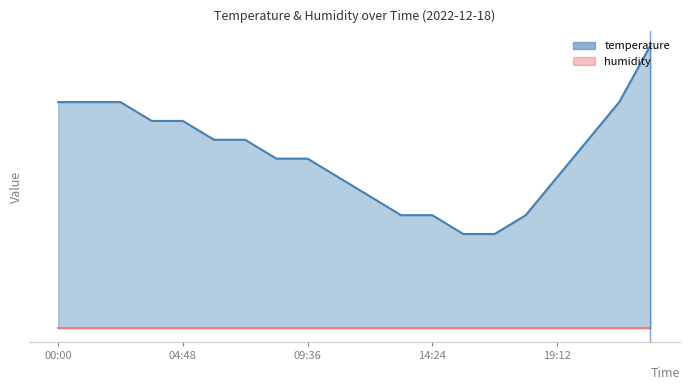

Reading left to right, list all the values displayed in this chart.

00:00=-3.5	01:12=-3.5	02:24=-3.5	03:36=-3.6	04:48=-3.6	06:00=-3.7	07:12=-3.7	08:24=-3.8	09:36=-3.8	10:48=-3.9	12:00=-4.0	13:12=-4.1	14:24=-4.1	15:36=-4.2	16:48=-4.2	18:00=-4.1	19:12=-3.9	20:24=-3.7	21:36=-3.5	22:48=-3.2